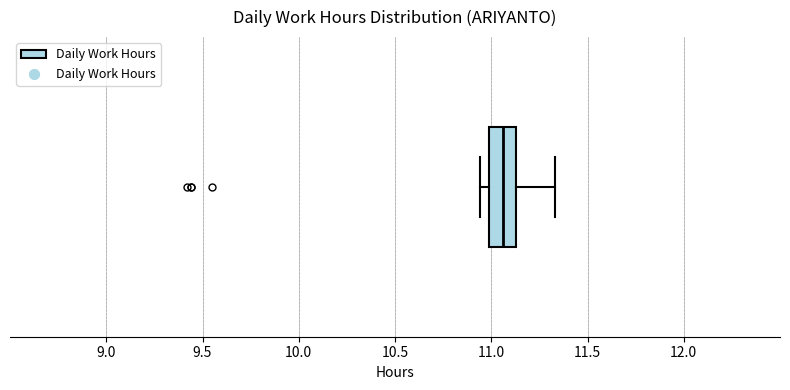

Where is the right edge of the box on the x-axis? The values are not printed on the chart, so give them approximately, as read against the axis.

11.15